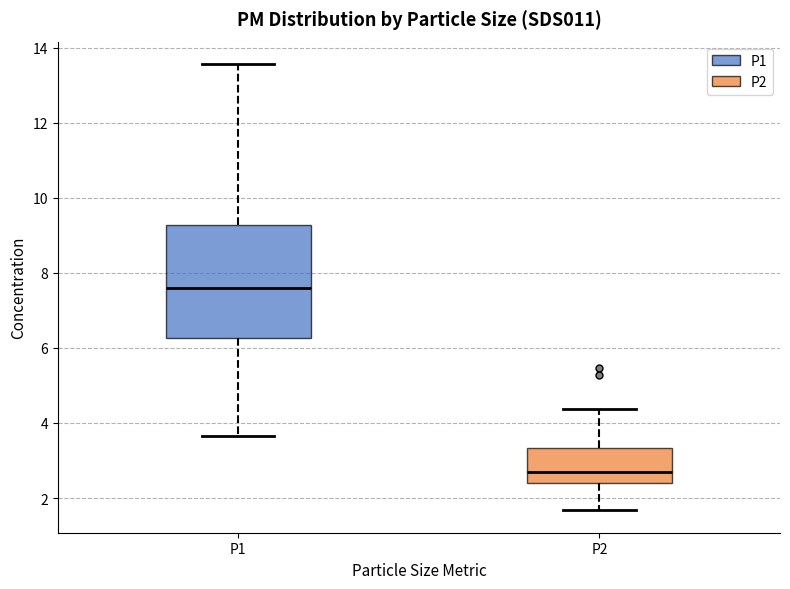

Reading left to right, read every box against the y-axis: the position of its median line, the range the box covers, and the ends of its whiskers. The values are not printed on the chart, so give them approximately, as read against the axis.

P1: median 7.6, box 6.2 to 9.2, whiskers 3.6 to 13.6
P2: median 2.8, box 2.4 to 3.4, whiskers 1.6 to 4.4